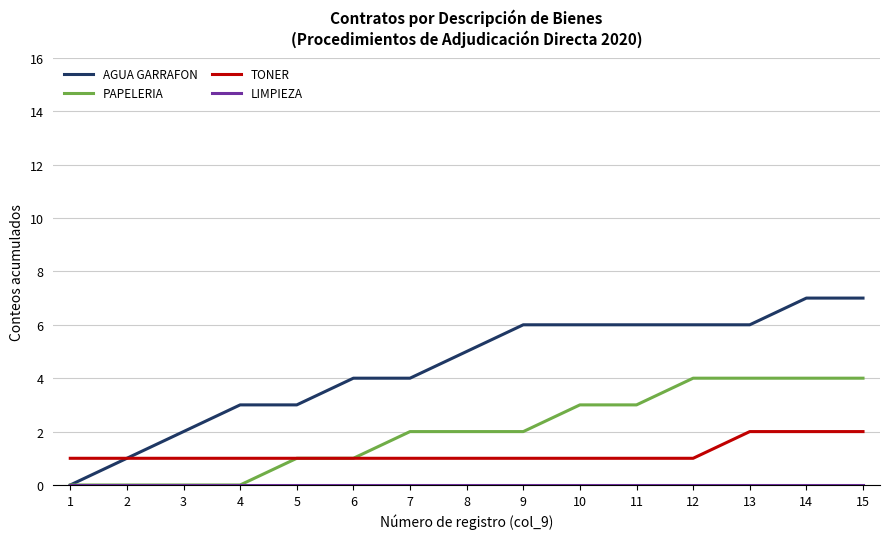

What is the difference between the maximum and minimum values in the AGUA GARRAFON series?

7